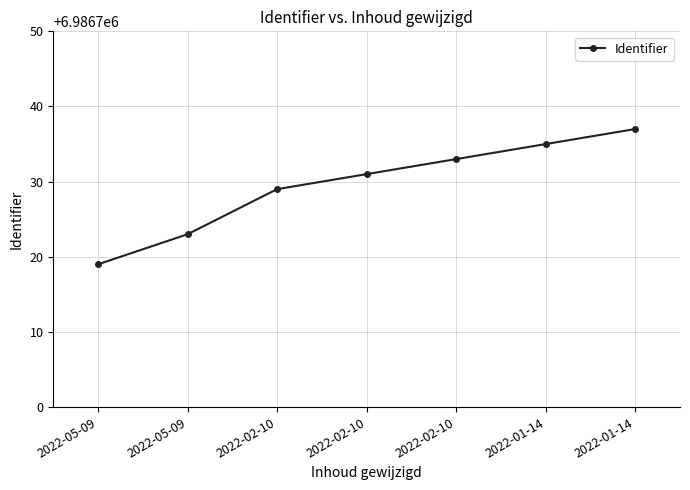

Does the chart display data point markers on the line(s)?

Yes